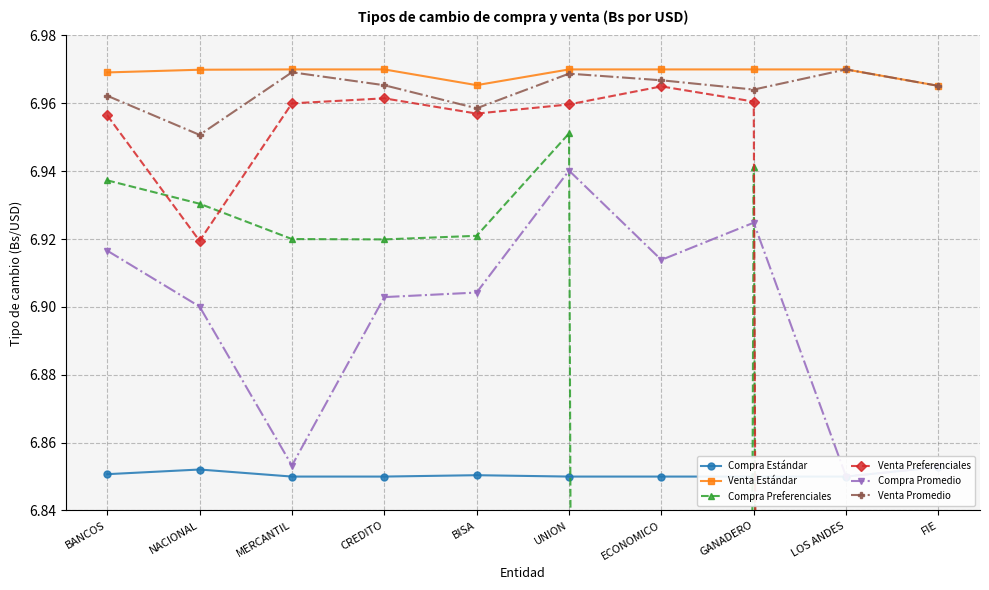

What is the lowest value of the Compra Estándar series?

6.8